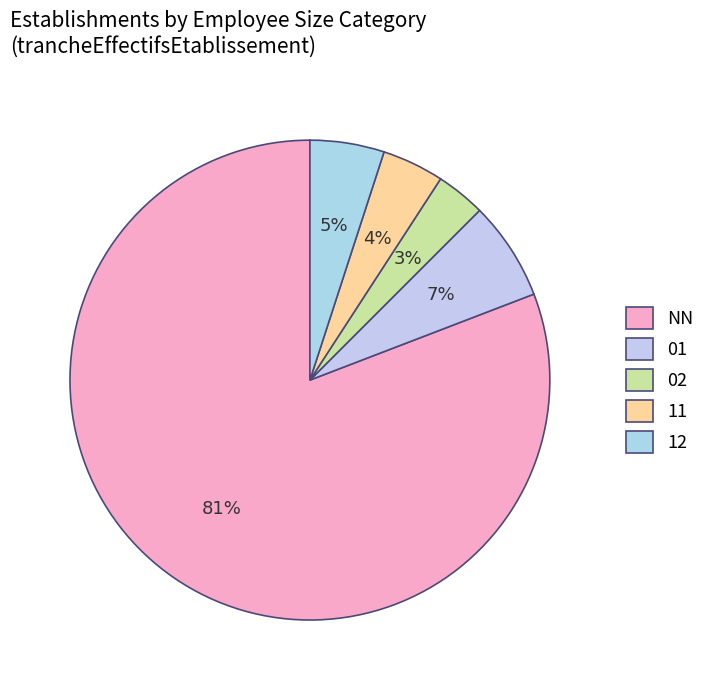

To the nearest percent, what is the difference between the largest and smallest slice percentages?

78%